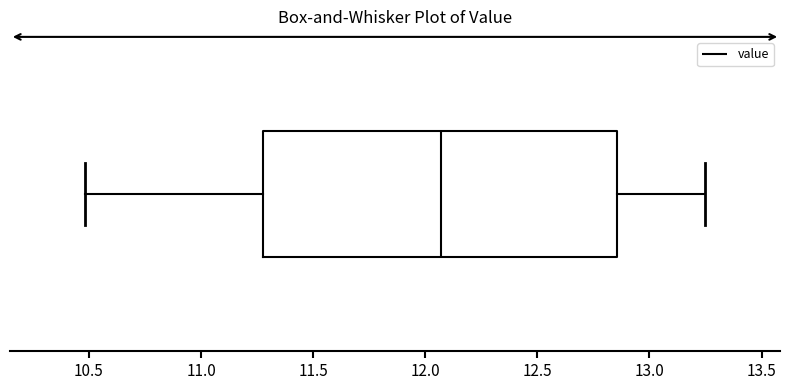

Transcribe this box plot: give where the median line is, the range the box spans, and where the two whiskers end, as read against the x-axis. The values are not printed on the chart, so give them approximately, as read against the axis.

median 12.05, box 11.30 to 12.85, whiskers 10.50 to 13.25